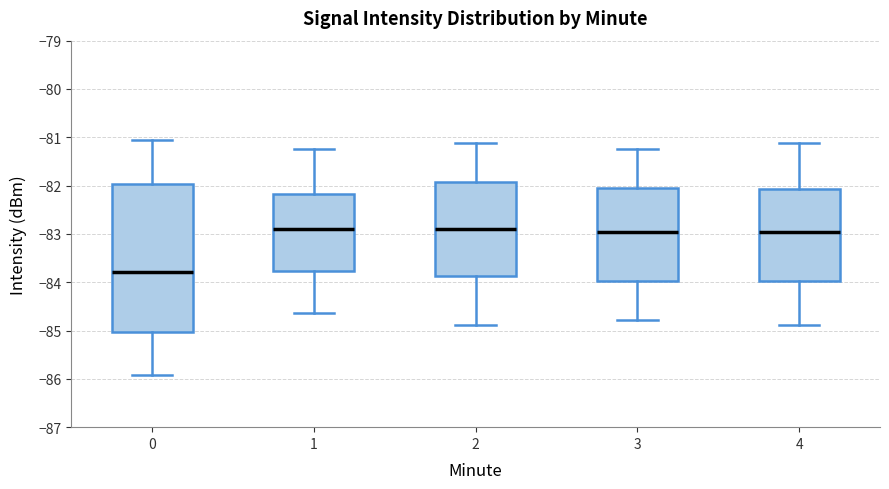

Where does the median line of the box at x = 0 sit on the y-axis? The values are not printed on the chart, so give them approximately, as read against the axis.

-83.8